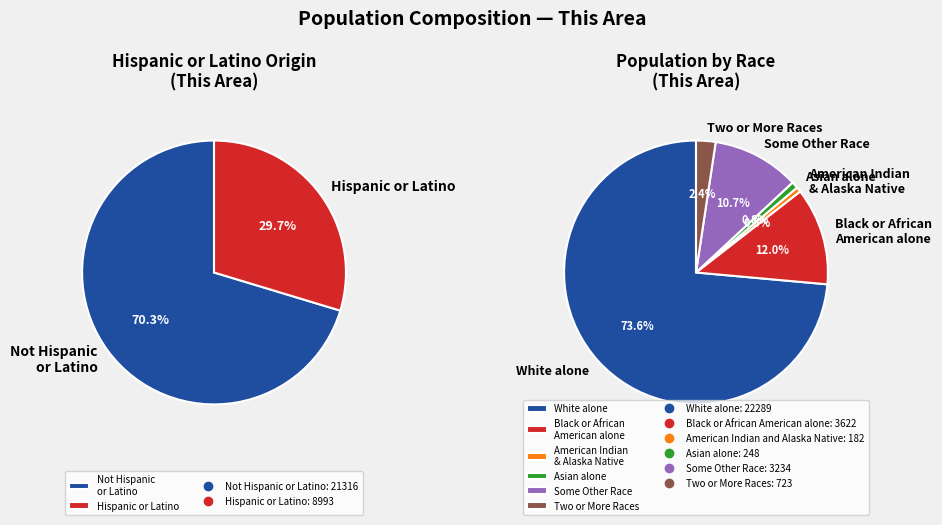

The Not Hispanic or Latino slice represents 84% of the pie. True or false?

False